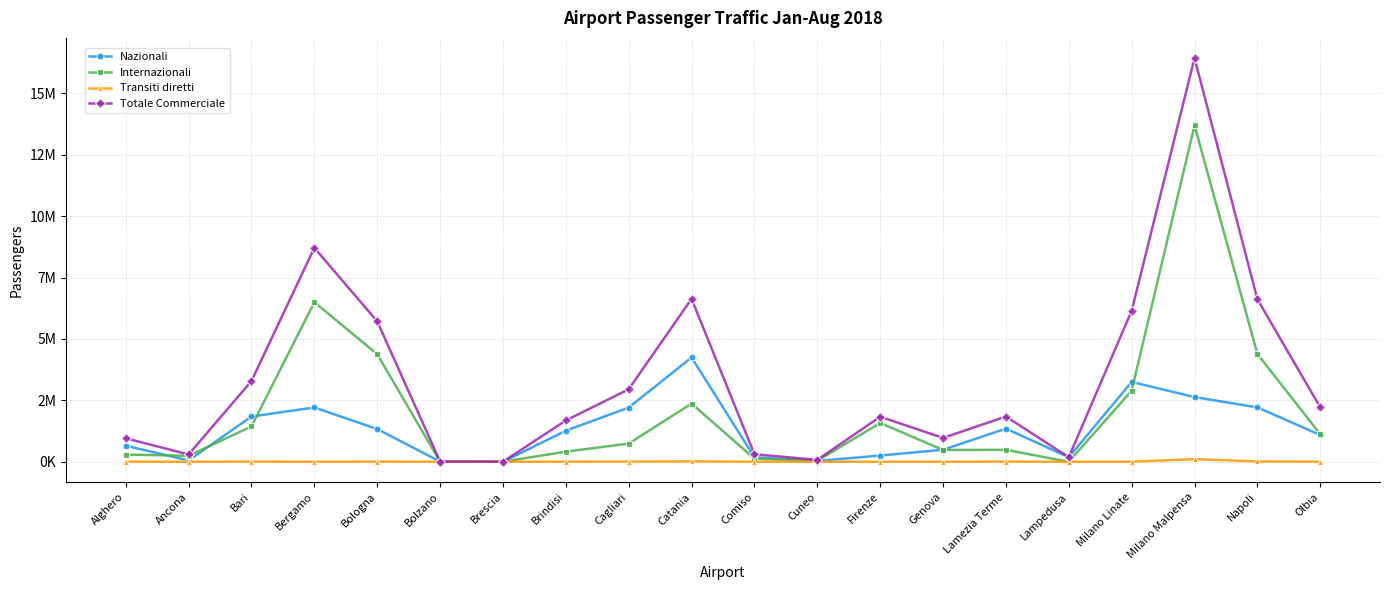

Does the chart have visible grid lines?

Yes